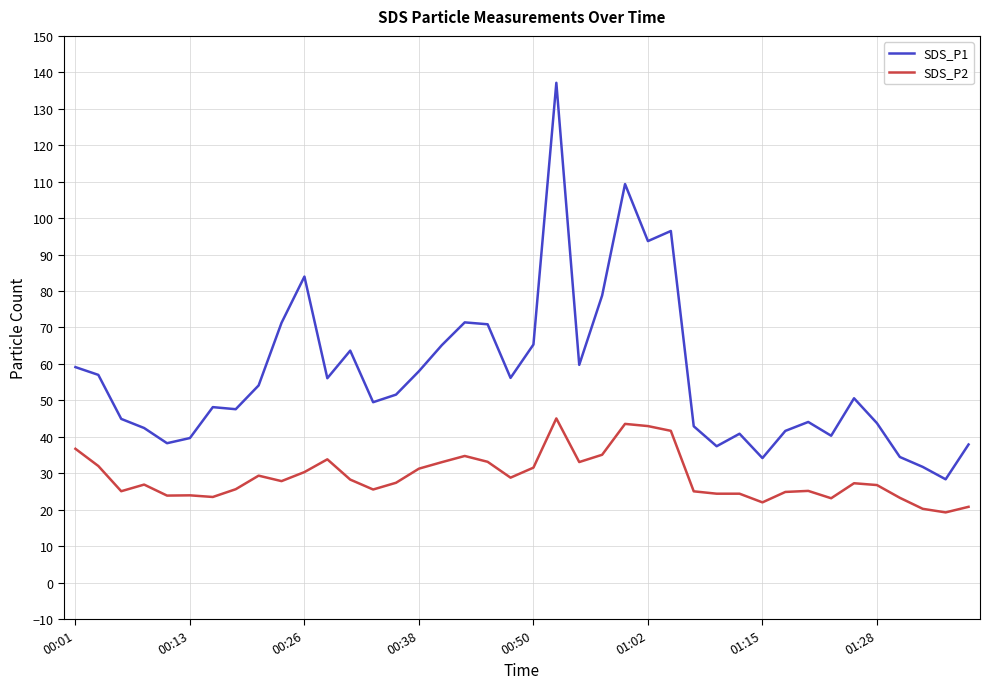

True or false: SDS_P1 and SDS_P2 cross at least once.

False